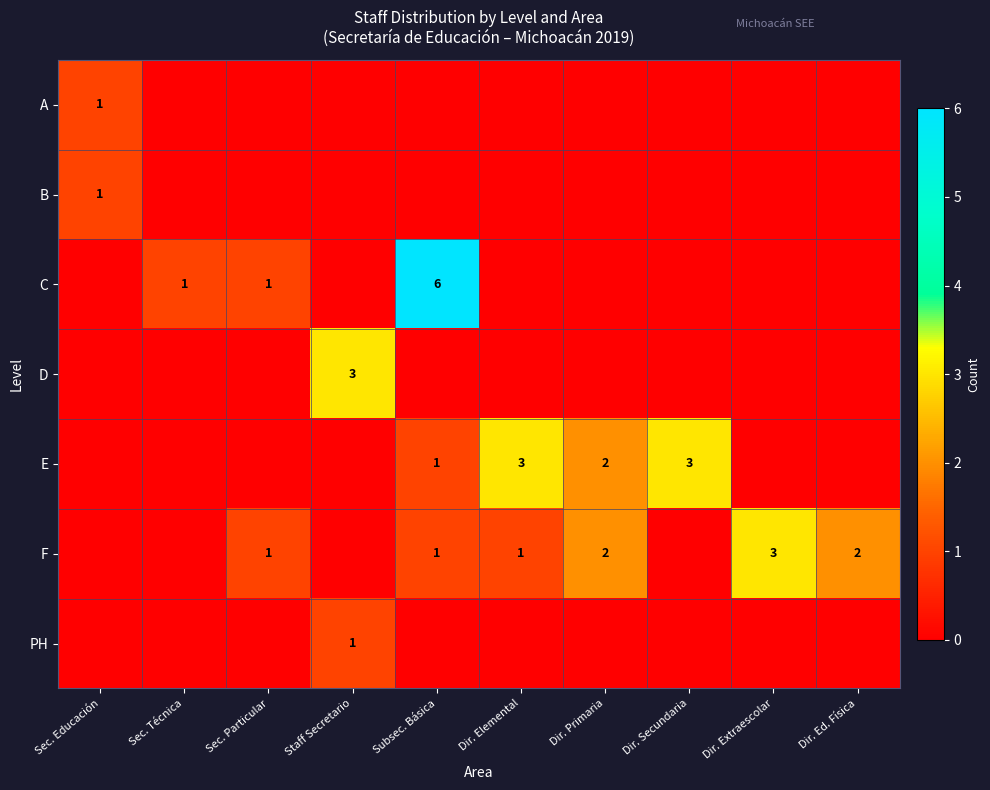

At which category is the sum across all series the highest?

Subsec. Básica